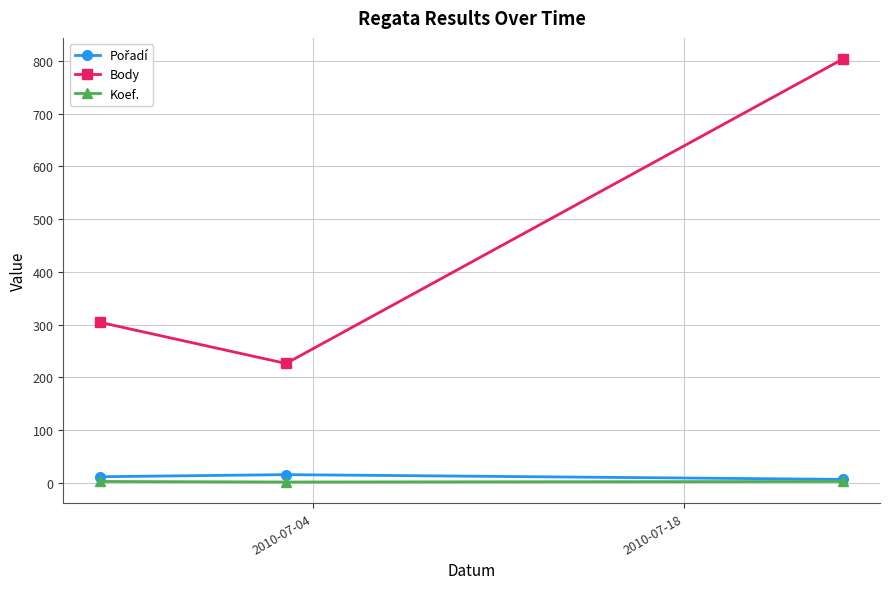

How many lines are shown in the chart?

3